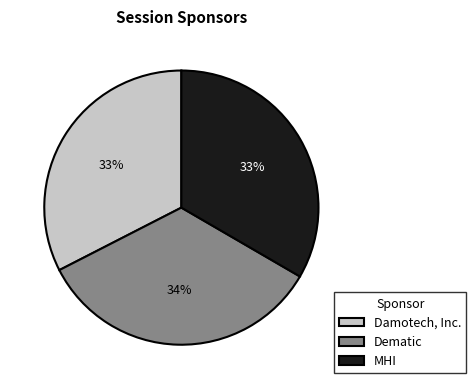

To the nearest percent, what percentage of the pie is Dematic?

34%